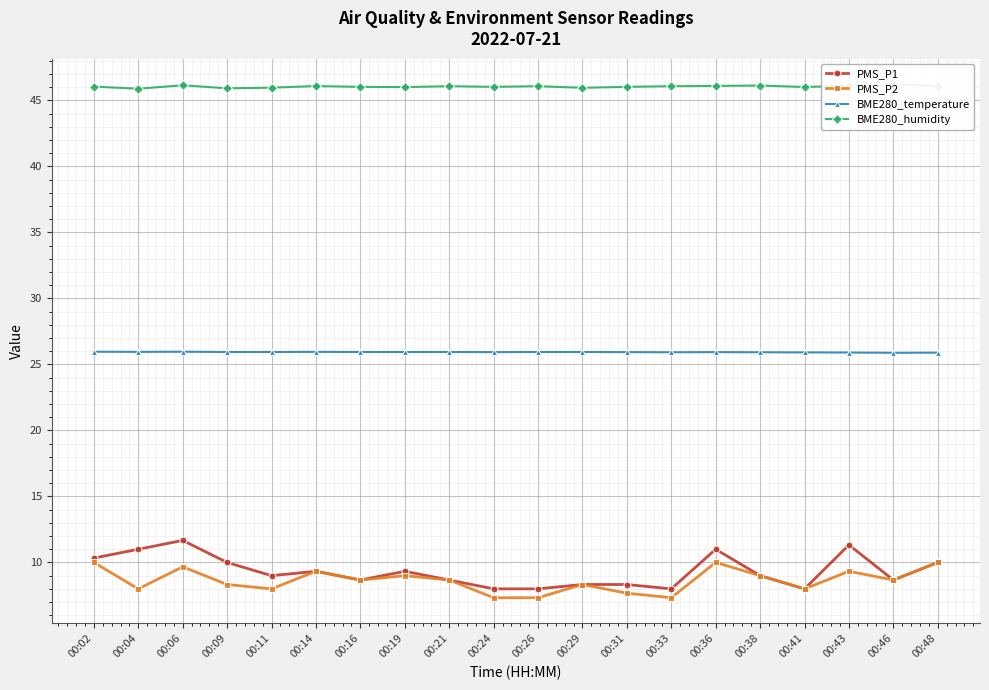

In BME280_humidity, how many points are lower than both neighbors (excluding endpoints)?

6